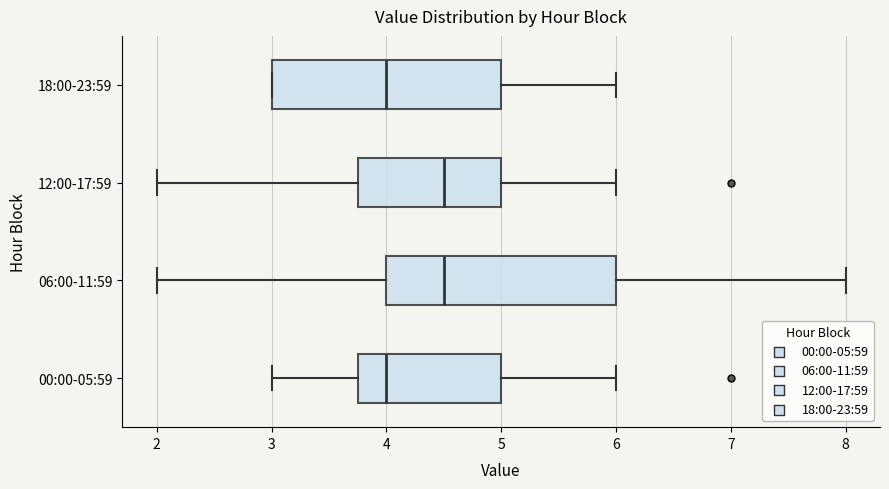

Reading bottom to top, read every box against the x-axis: the position of its median line, the range the box covers, and the ends of its whiskers. The values are not printed on the chart, so give them approximately, as read against the axis.

00:00-05:59: median 4.0, box 3.8 to 5.0, whiskers 3.0 to 6.0
06:00-11:59: median 4.5, box 4.0 to 6.0, whiskers 2.0 to 8.0
12:00-17:59: median 4.5, box 3.8 to 5.0, whiskers 2.0 to 6.0
18:00-23:59: median 4.0, box 3.0 to 5.0, whiskers 3.0 to 6.0